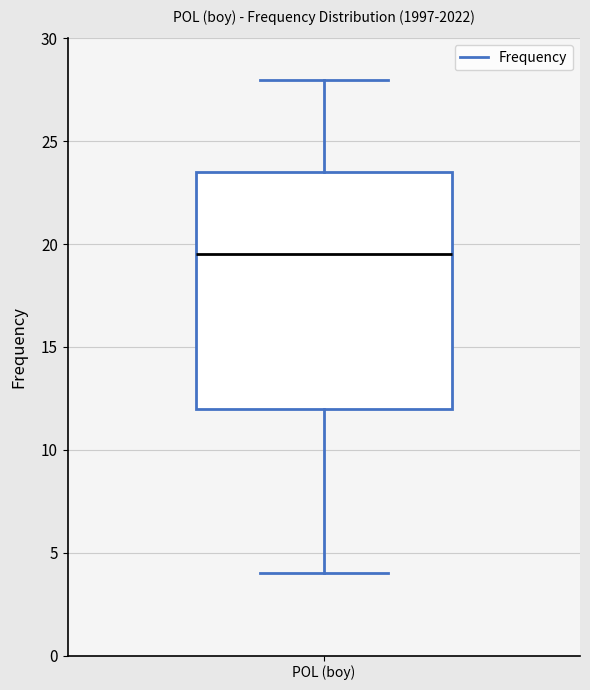

Where does the median line of the box for POL (boy) sit on the y-axis? The values are not printed on the chart, so give them approximately, as read against the axis.

19.5